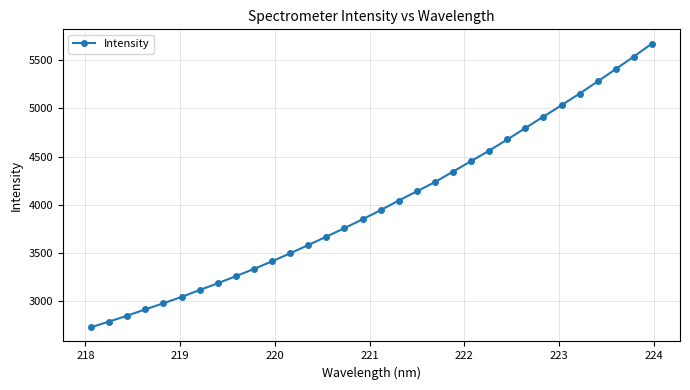

What is the smallest value displayed?

2723.6